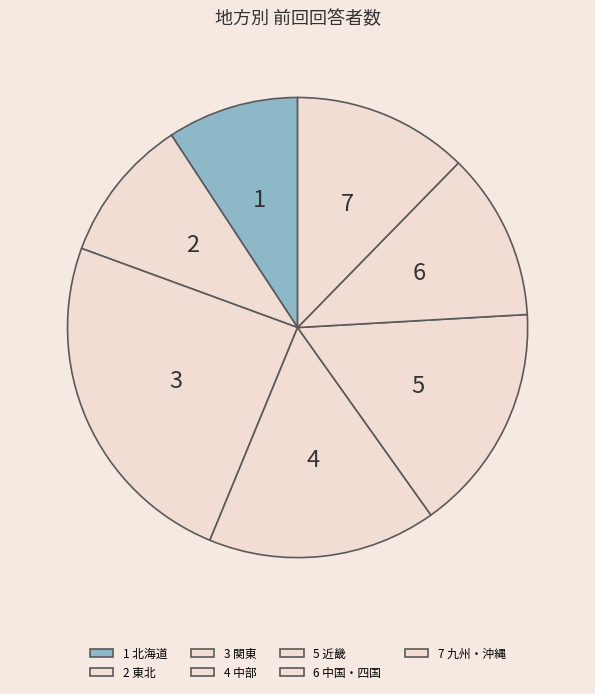

How many slices are in this pie chart?

7